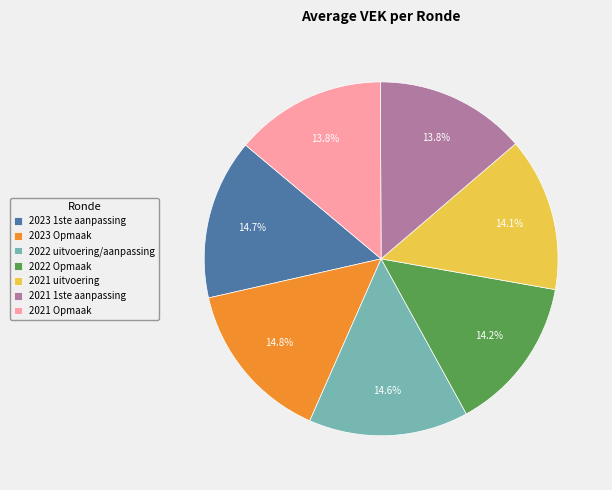

Is the sum of 2022 Opmaak and 2021 Opmaak greater than half?

No